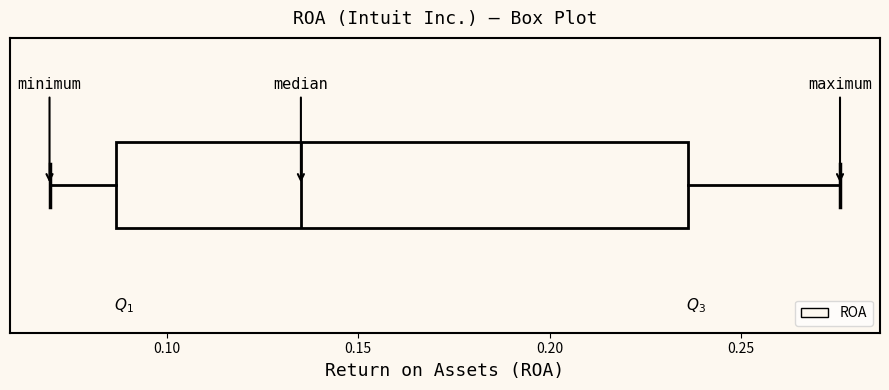

Transcribe this box plot: give where the median line is, the range the box spans, and where the two whiskers end, as read against the x-axis. The values are not printed on the chart, so give them approximately, as read against the axis.

median 0.135, box 0.085 to 0.235, whiskers 0.070 to 0.275